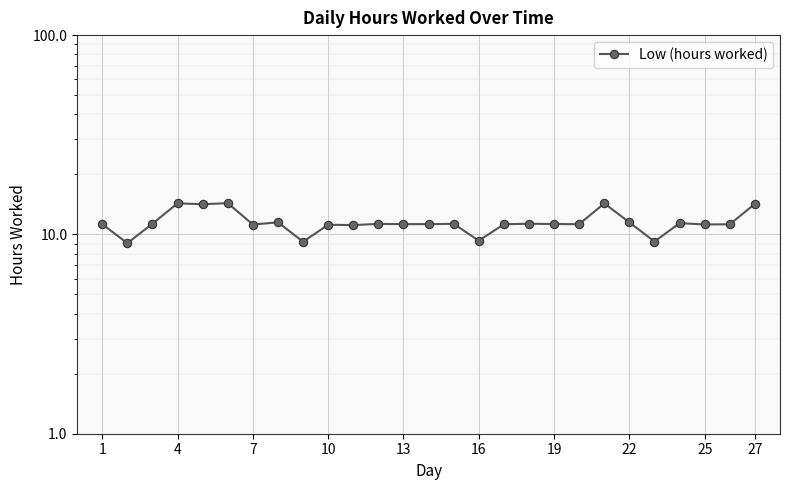

Is this an area chart (filled region under the line)?

No